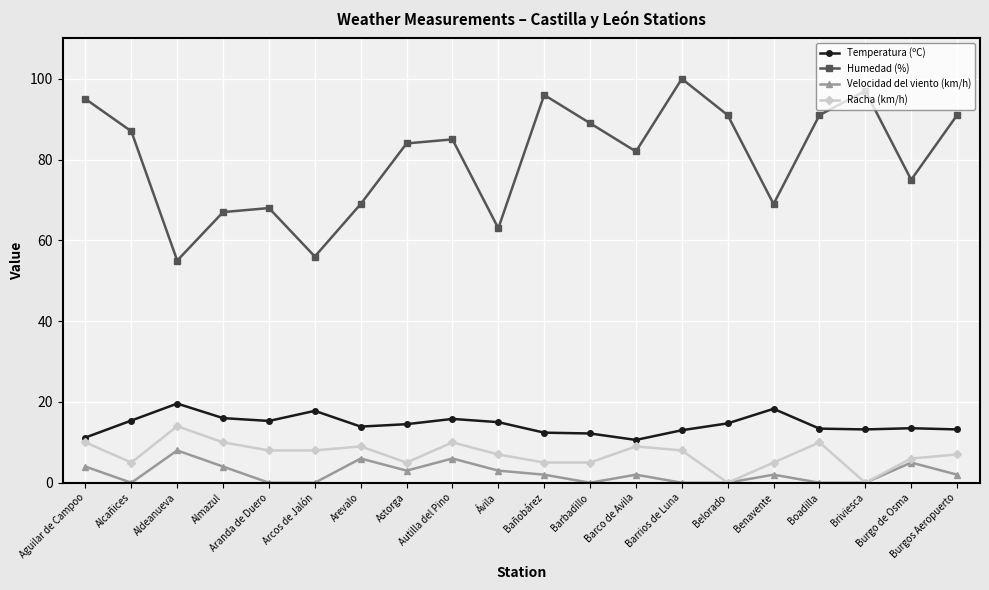

True or false: Temperatura (ºC) and Humedad (%) cross at least once.

False